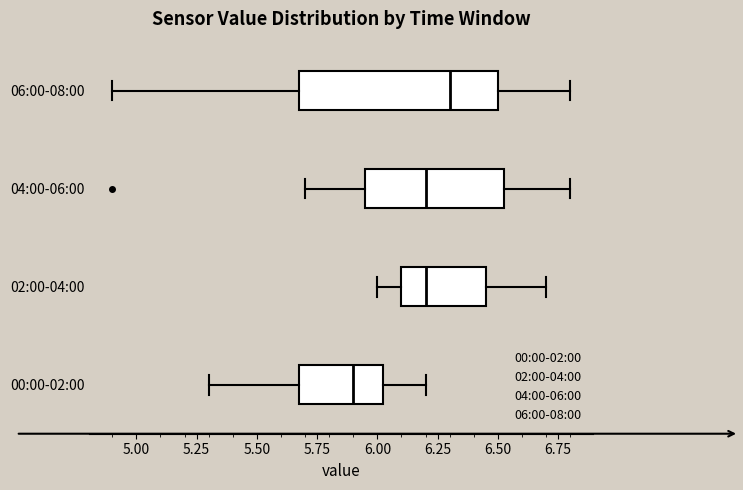

Reading bottom to top, transcribe this box plot: for each box, give where its median line is, the range the box spans, and where its two whiskers end, as read against the x-axis. The values are not printed on the chart, so give them approximately, as read against the axis.

00:00-02:00: median 5.90, box 5.70 to 6.05, whiskers 5.30 to 6.20
02:00-04:00: median 6.20, box 6.10 to 6.45, whiskers 6.00 to 6.70
04:00-06:00: median 6.20, box 5.95 to 6.55, whiskers 5.70 to 6.80
06:00-08:00: median 6.30, box 5.70 to 6.50, whiskers 4.90 to 6.80